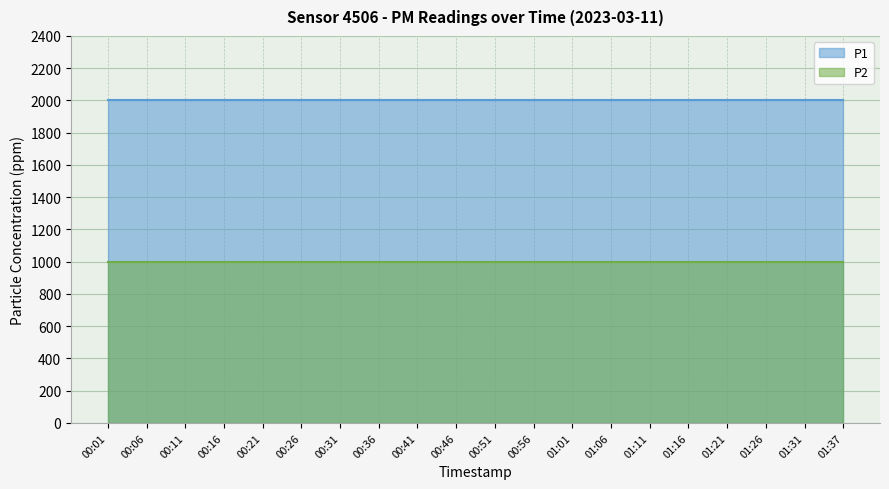

Which series has the largest total across all categories?

P1